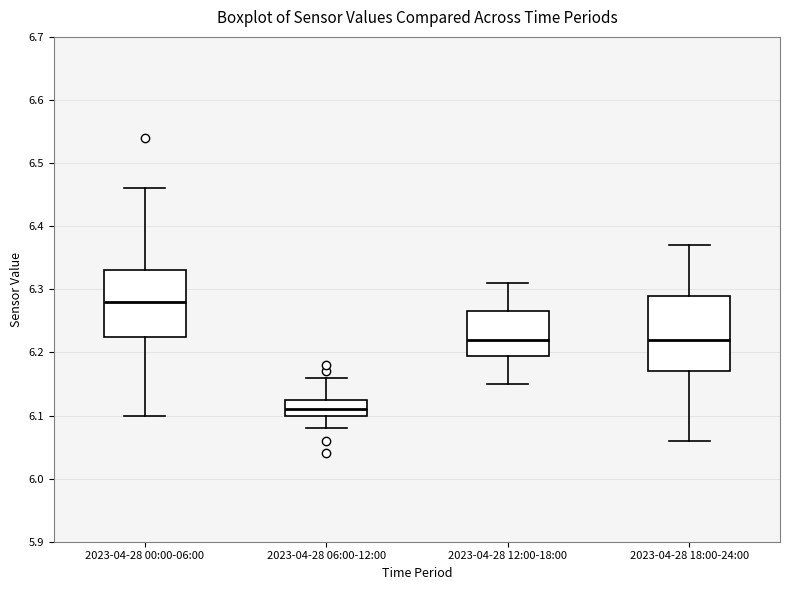

Comparing the boxes themselves (not the whiskers), which one is the tallest?

2023-04-28 18:00-24:00